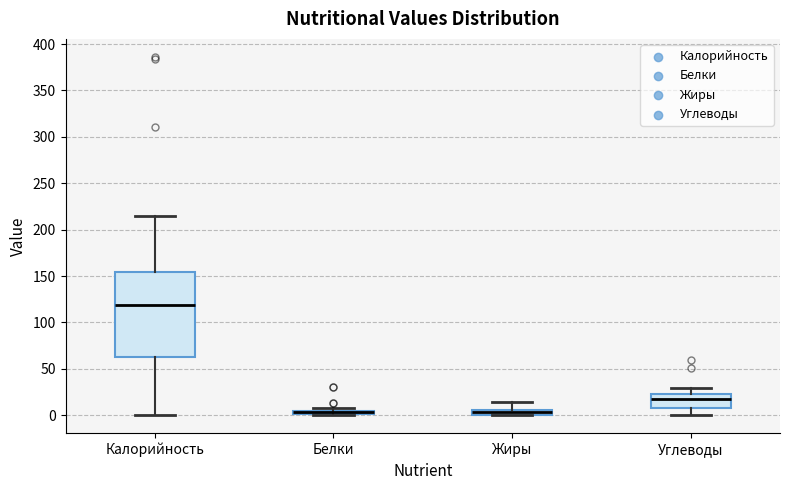

Which box is the tallest, from its lower edge to its upper edge?

Калорийность